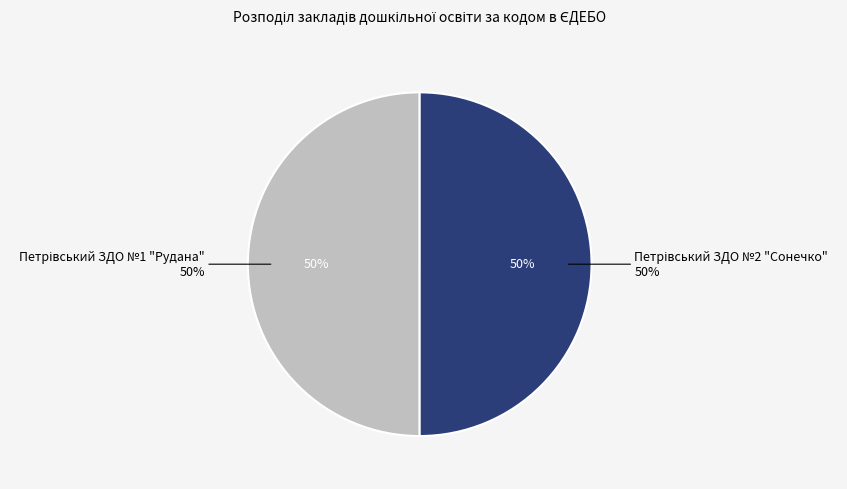

Does Петрівський ЗДО №1 "Рудана" account for over 50% of the chart?

No